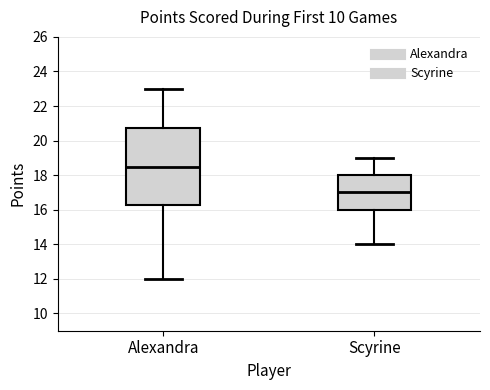

Where does the median line of the box for Scyrine sit on the y-axis? The values are not printed on the chart, so give them approximately, as read against the axis.

17.0